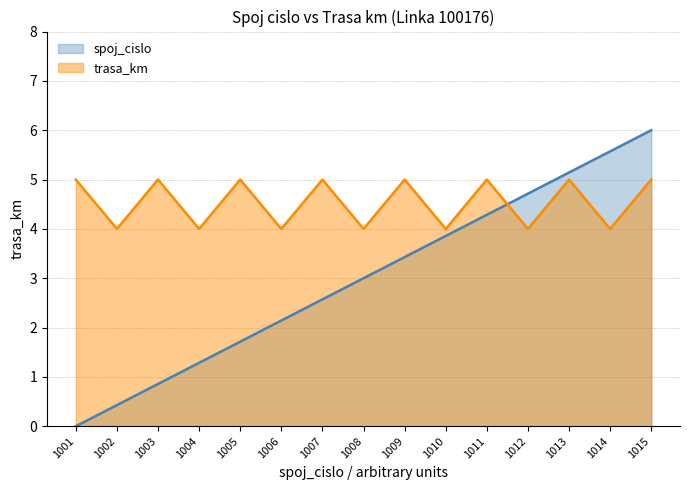

What is the difference between the maximum and minimum values in the spoj_cislo series?

6.0